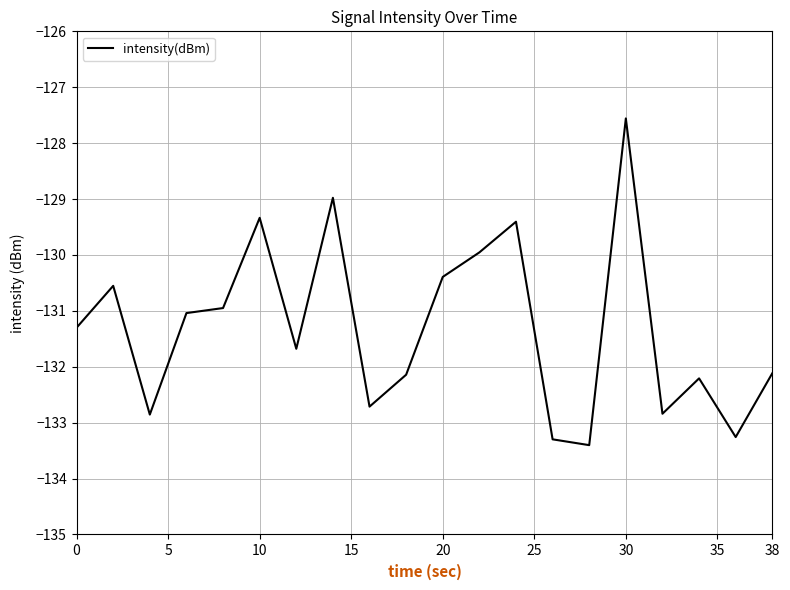

What is the difference between the maximum and minimum values?

5.8